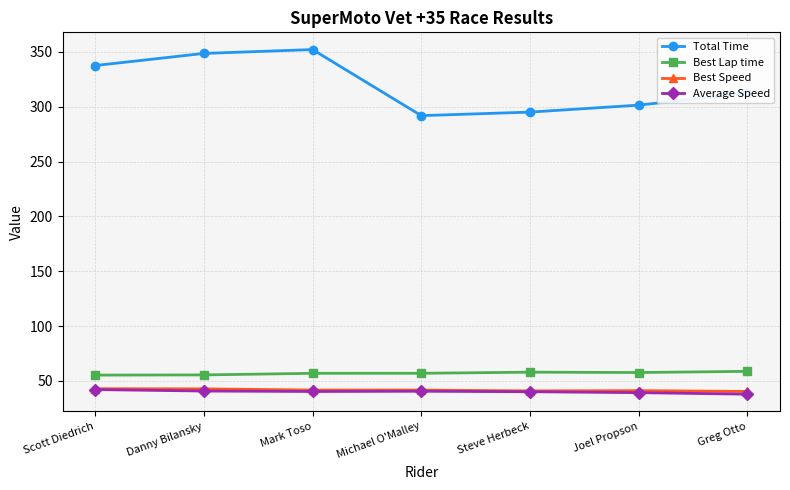

How many series are shown in this chart?

4